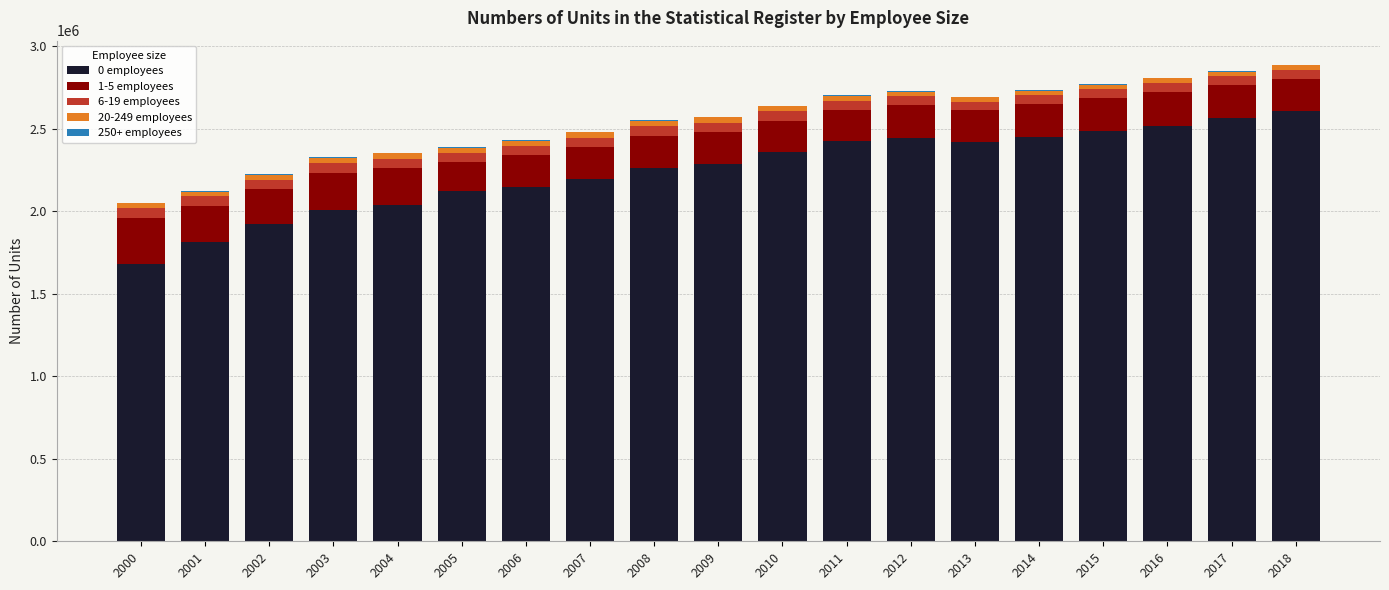

Which series changed the most between 2007 and 2015?

0 employees